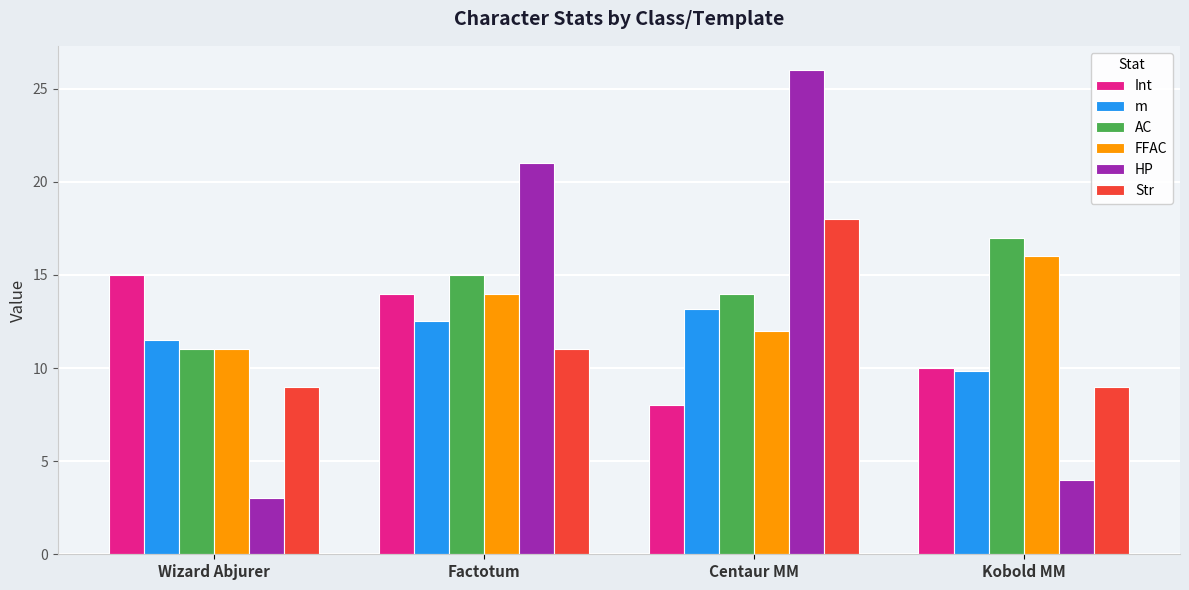

Are the bars horizontal?

No